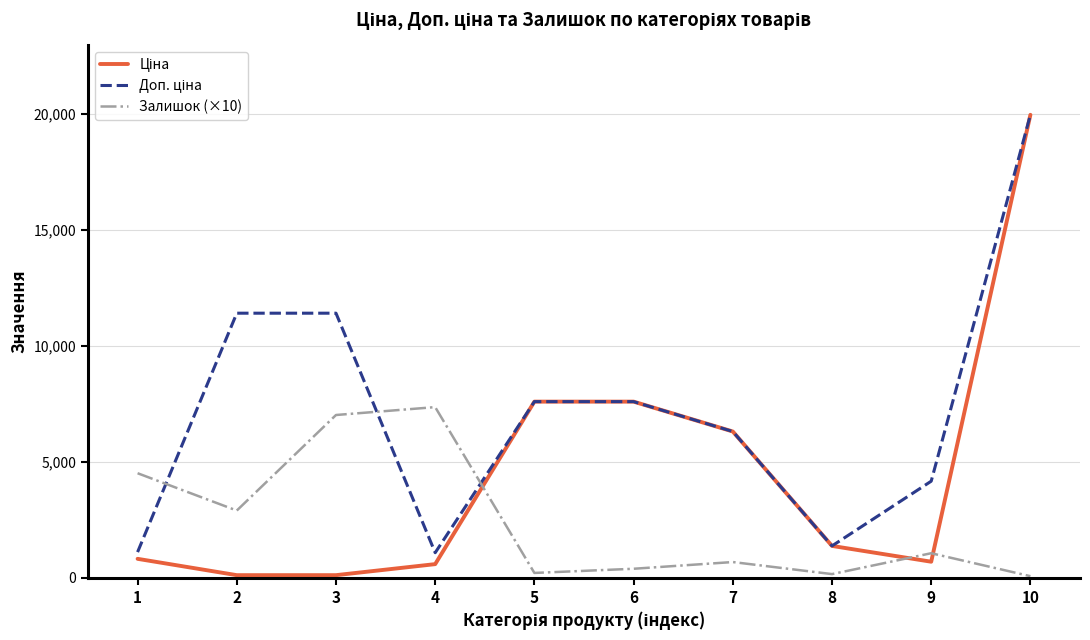

What is the total value across all series at 9?

5919.8